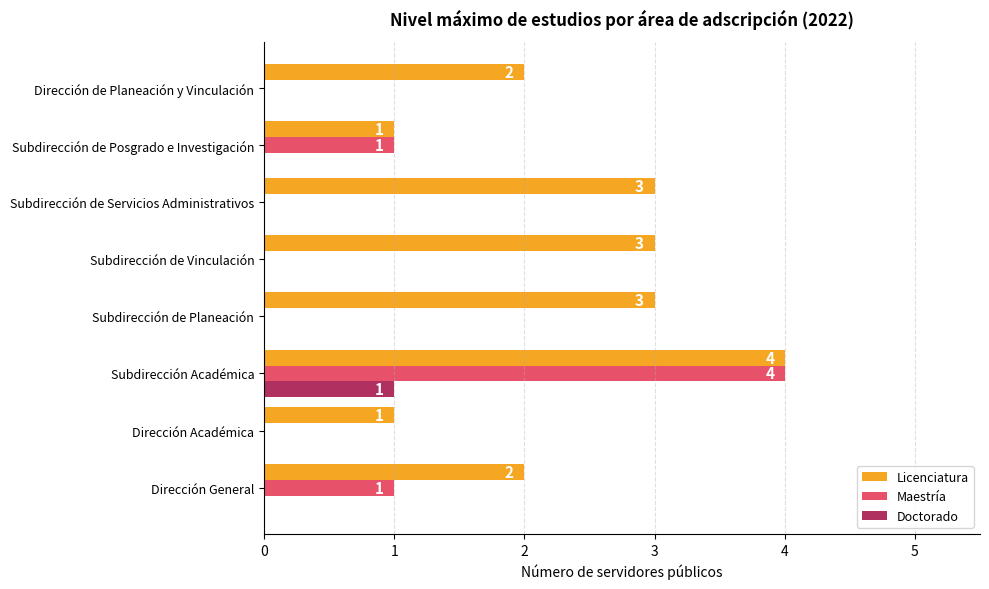

What is the total value across all series at Subdirección Académica?

9